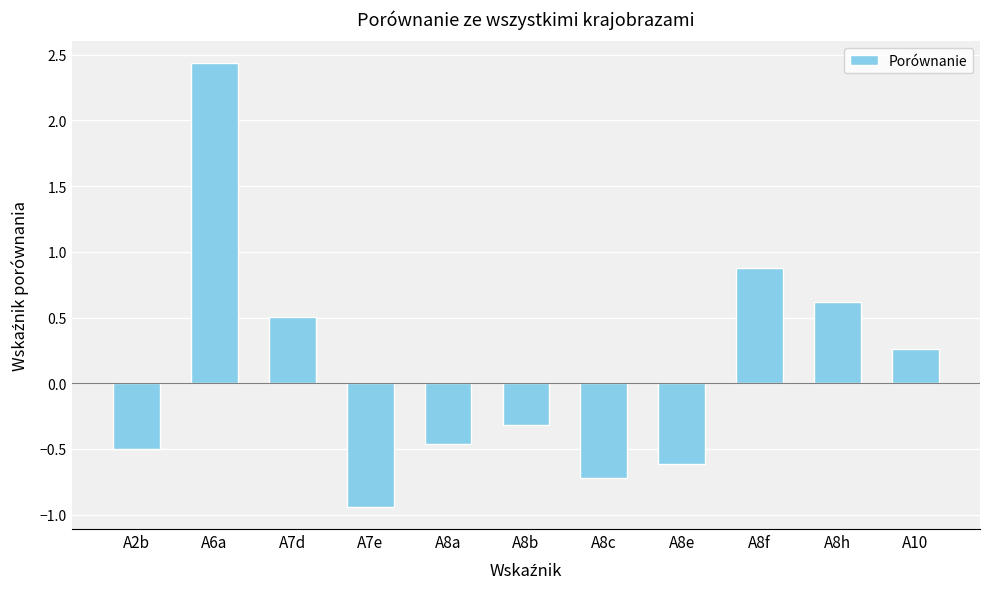

How many values are above zero?

5